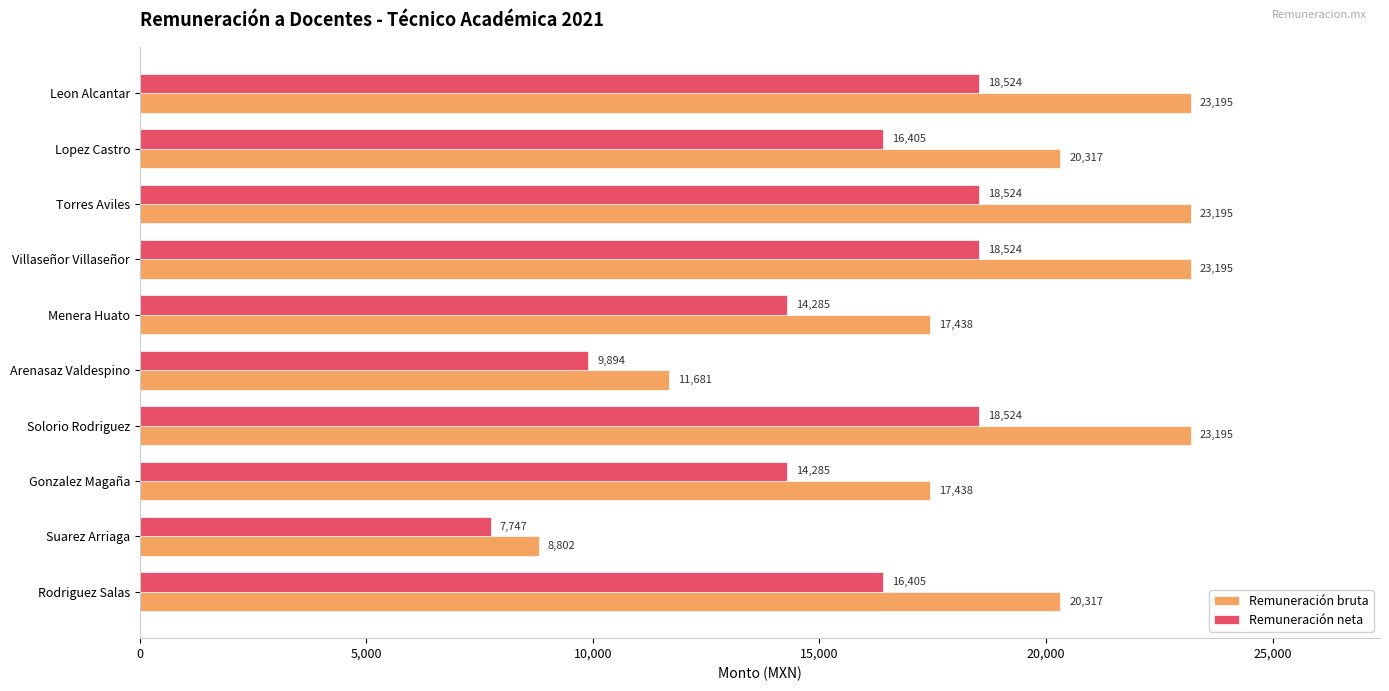

How many values in the Remuneración neta series exceed 16404?

6